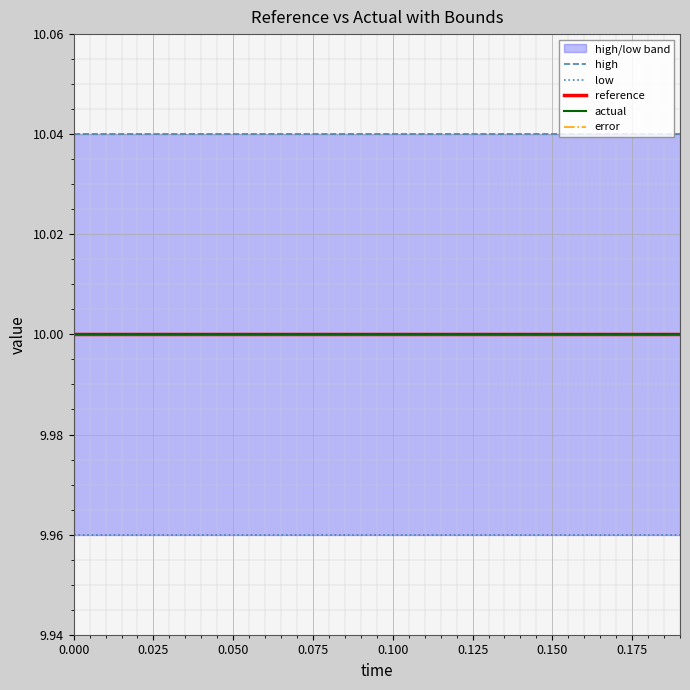

Which series has the largest total across all categories?

high